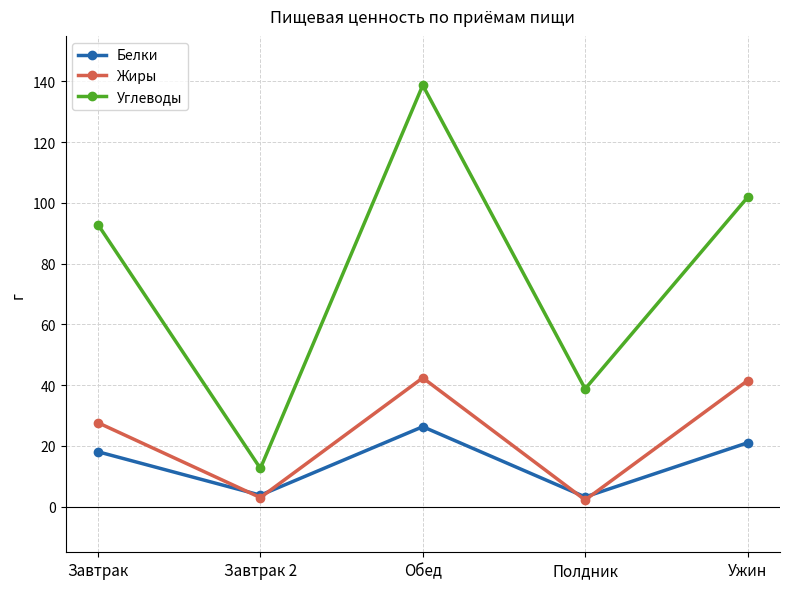

What is the sum of the Жиры values at Завтрак 2 and Обед?

45.4